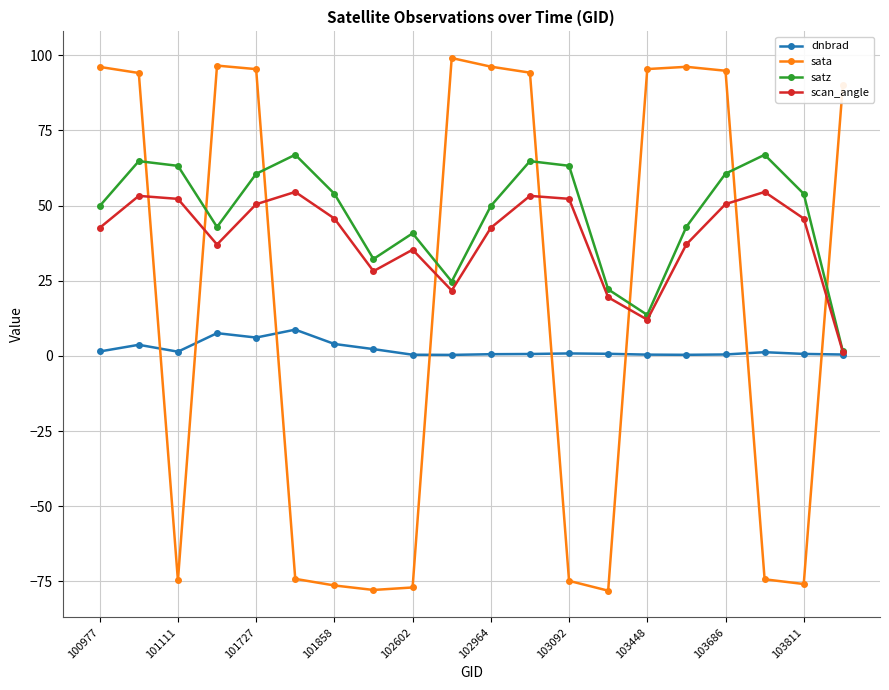

What is the value of the satz point at the 8th from the left?

32.2